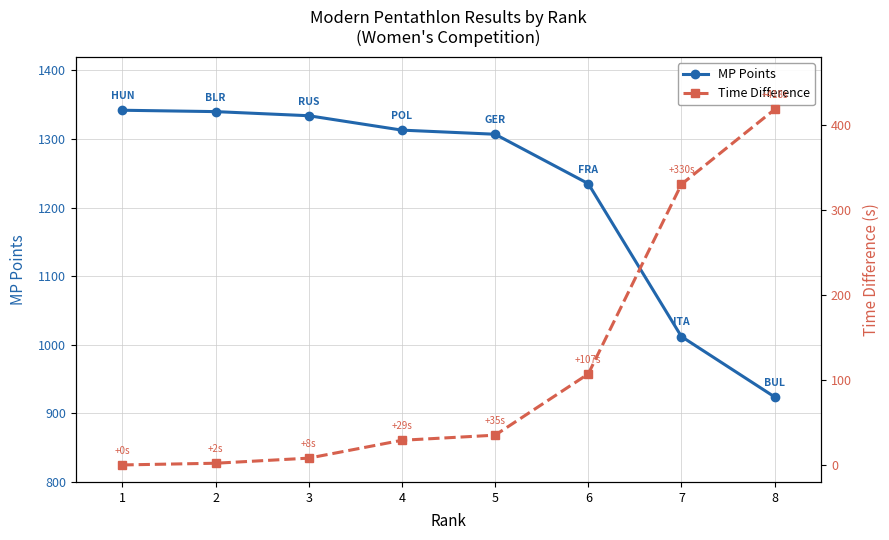

What is the greatest value displayed?

1342